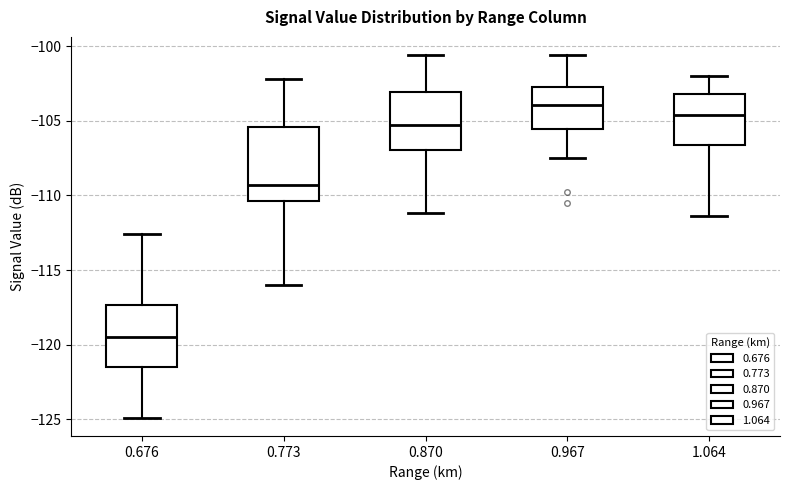

Comparing the boxes themselves (not the whiskers), which one is the tallest?

0.773